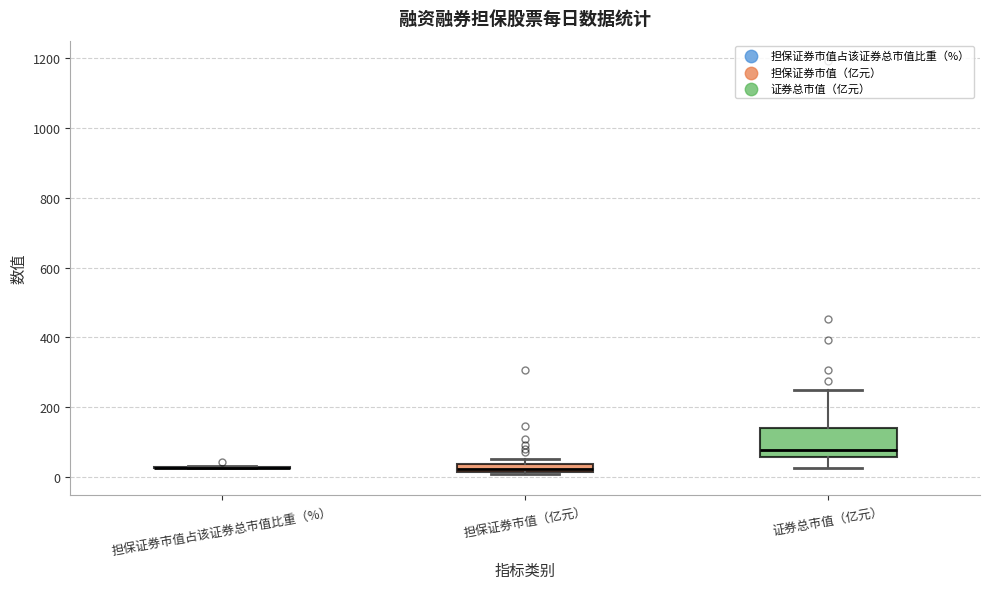

Comparing the boxes themselves (not the whiskers), which one is the tallest?

证券总市值（亿元）